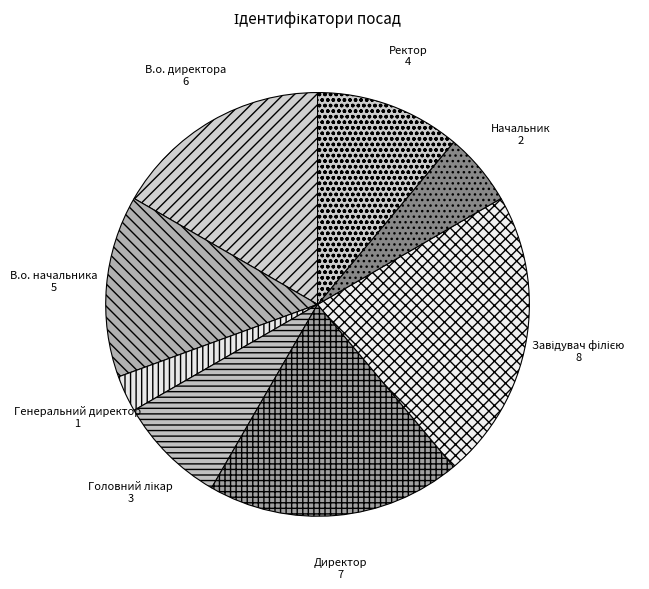

Which has a higher value, В.о. начальника or Директор?

Директор